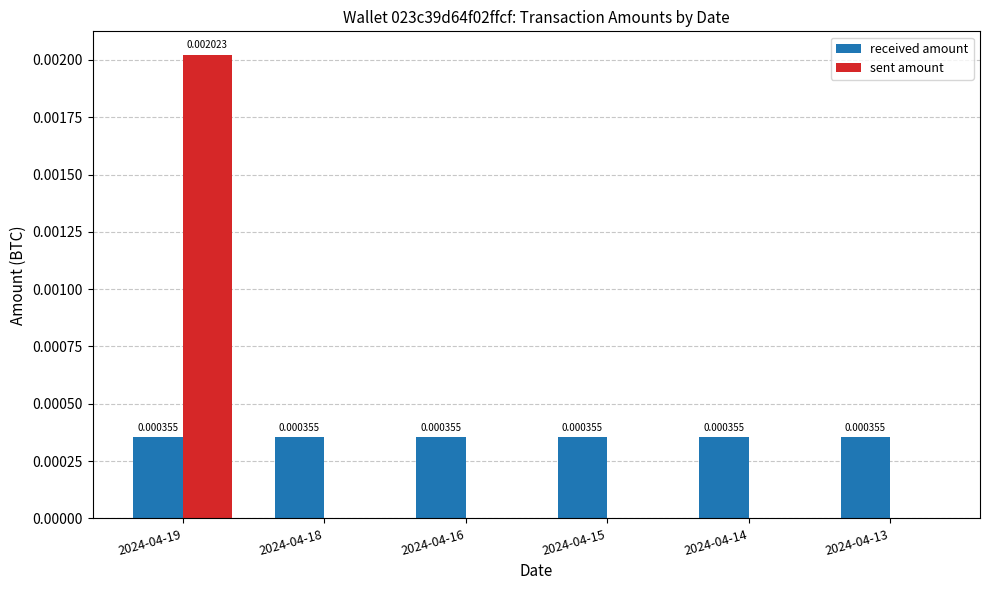

Is the value of received amount at 2024-04-16 greater than the value of sent amount at 2024-04-14?

Yes